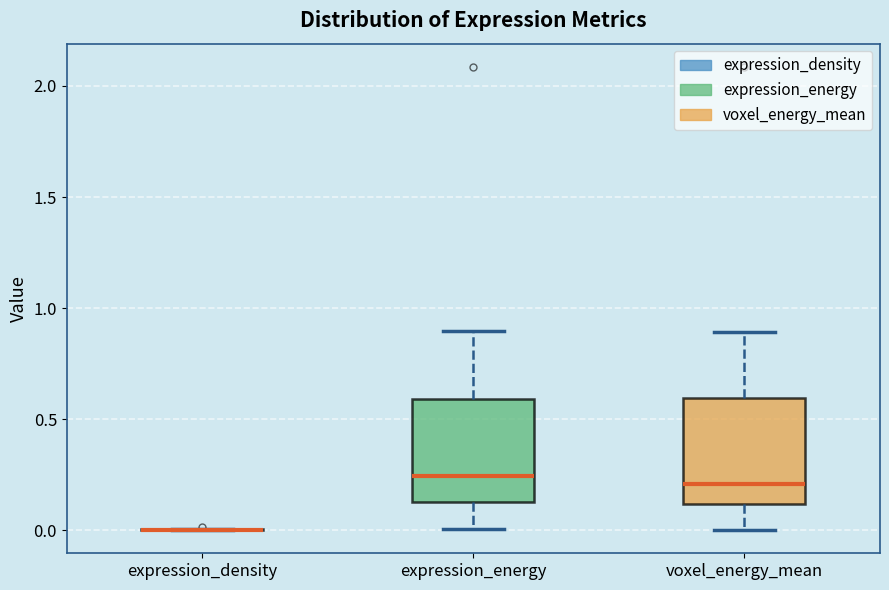

Reading left to right, transcribe this box plot: for each box, give where its median line is, the range the box spans, and where its two whiskers end, as read against the y-axis. The values are not printed on the chart, so give them approximately, as read against the axis.

expression_density: box collapsed to a line at 0.00, whiskers 0.00 to 0.00
expression_energy: median 0.25, box 0.15 to 0.60, whiskers 0.00 to 0.90
voxel_energy_mean: median 0.20, box 0.10 to 0.60, whiskers 0.00 to 0.90